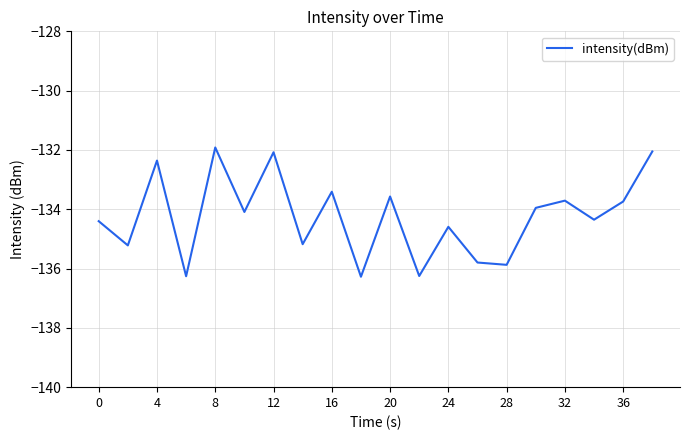

What is the greatest value displayed?

-131.9